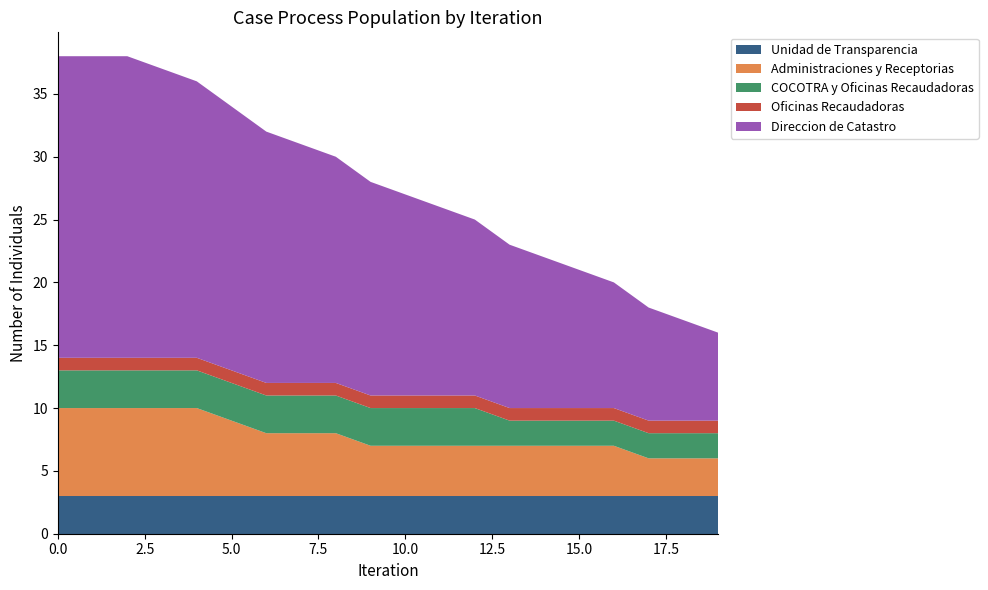

Reading right to left, list all the values displayed in this chart.

Unidad de Transparencia: 3	3	3	3	3	3	3	3	3	3	3	3	3	3	3	3	3	3	3	3
Administraciones y Receptorias: 3	3	3	4	4	4	4	4	4	4	4	5	5	5	6	7	7	7	7	7
COCOTRA y Oficinas Recaudadoras: 2	2	2	2	2	2	2	3	3	3	3	3	3	3	3	3	3	3	3	3
Oficinas Recaudadoras: 1	1	1	1	1	1	1	1	1	1	1	1	1	1	1	1	1	1	1	1
Direccion de Catastro: 7	8	9	10	11	12	13	14	15	16	17	18	19	20	21	22	23	24	24	24